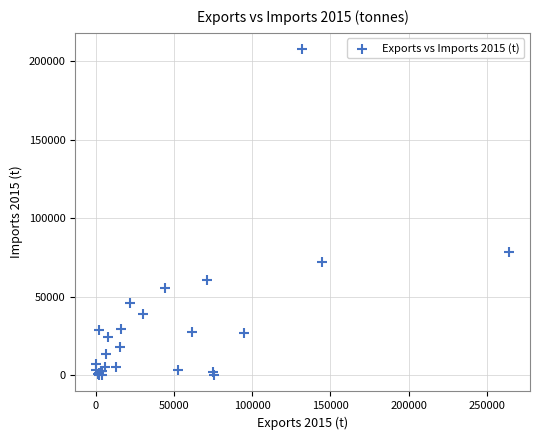

What Y value in the scatter plot is closest to 103767?

78634.3